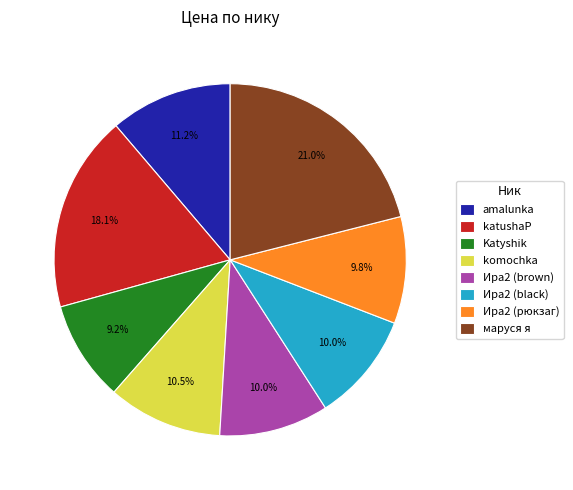

To the nearest percent, what is the difference between the маруся я and Ира2 (black) slice percentages?

11%